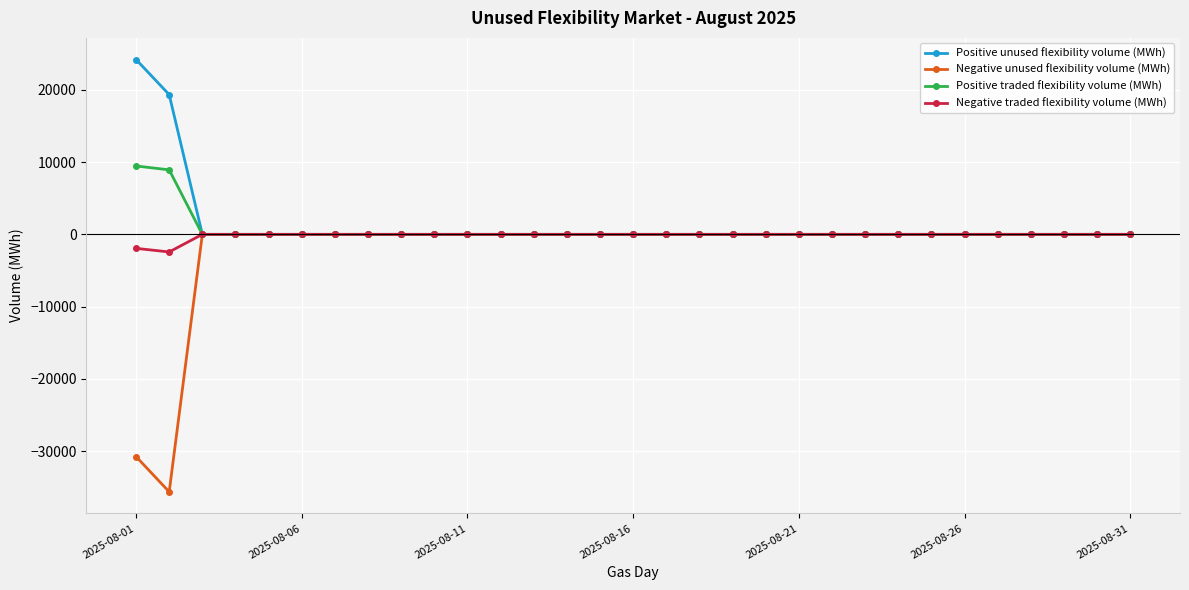

What is the average value of the Negative unused flexibility volume (MWh) series?

-2141.3